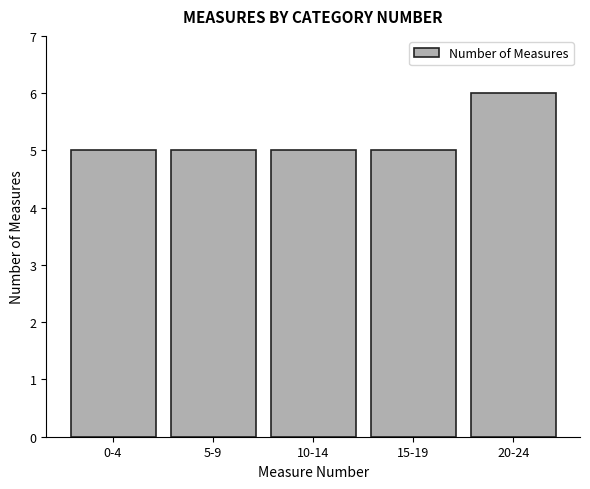

Reading left to right, what are all the values shown in this chart?

0-4=5	5-9=5	10-14=5	15-19=5	20-24=6